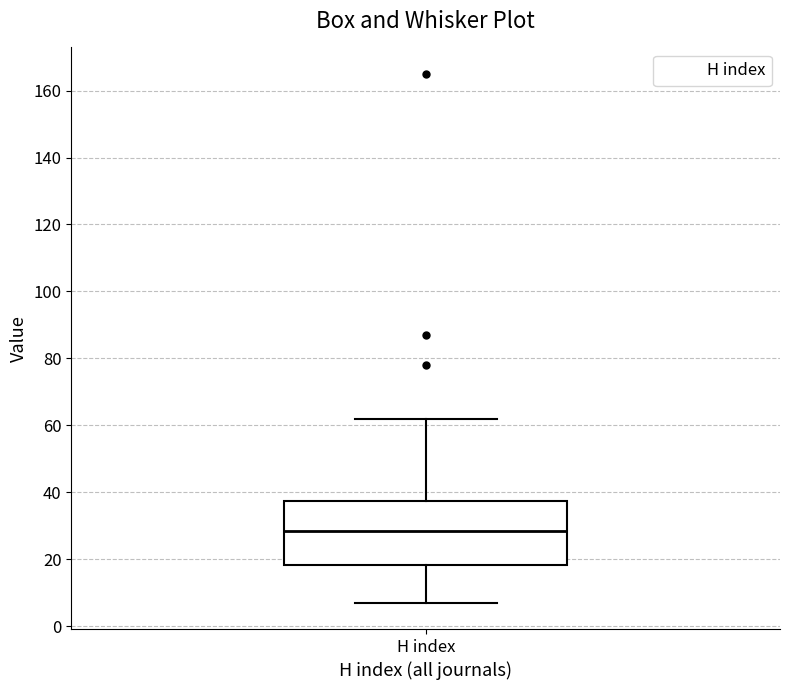

Where does the upper whisker of the box for H index end on the y-axis? The values are not printed on the chart, so give them approximately, as read against the axis.

62